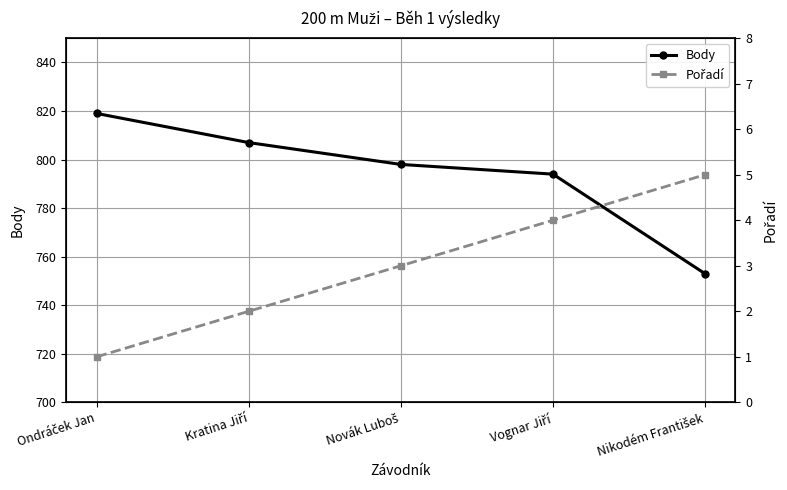

Count the number of categories in the chart.

5